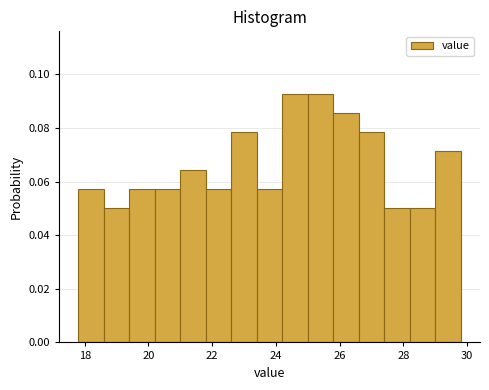

What is the height of the bar covering 20.2 to 21.0 on the x-axis? The values are not printed on the chart, so give them approximately, as read against the axis.

0.058